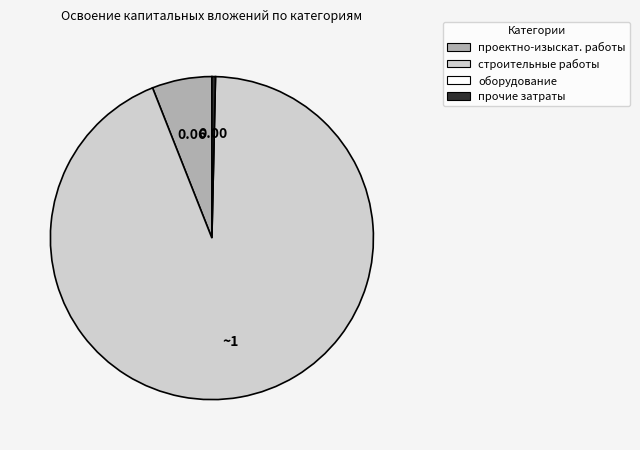

How many segments does this pie chart have?

3